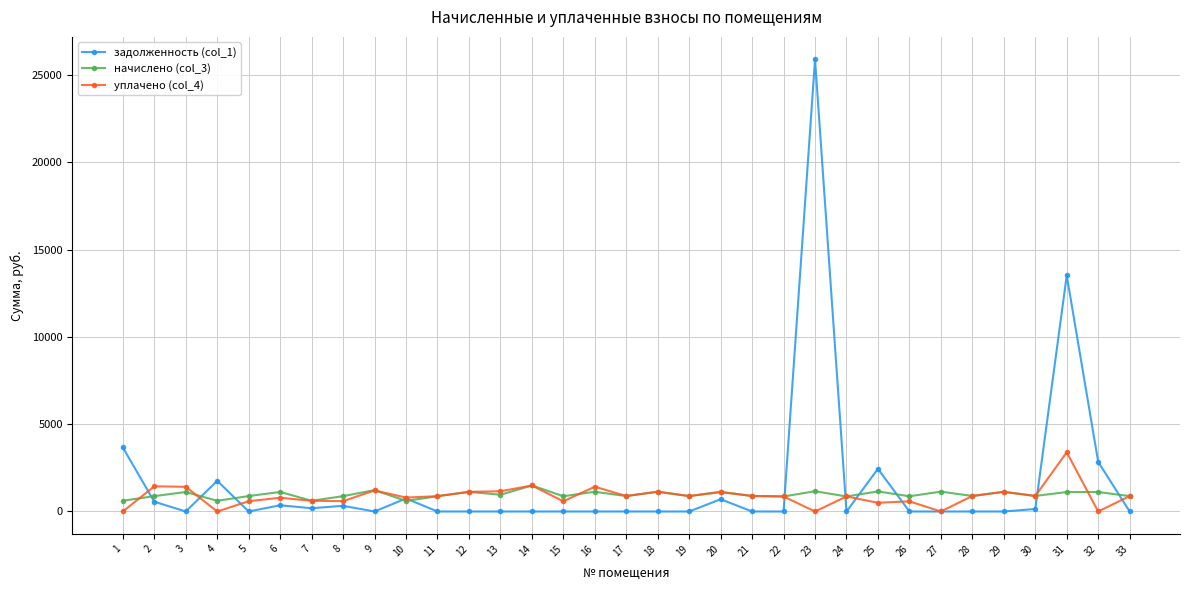

At how many categories does at least one series exceed 6390?

2